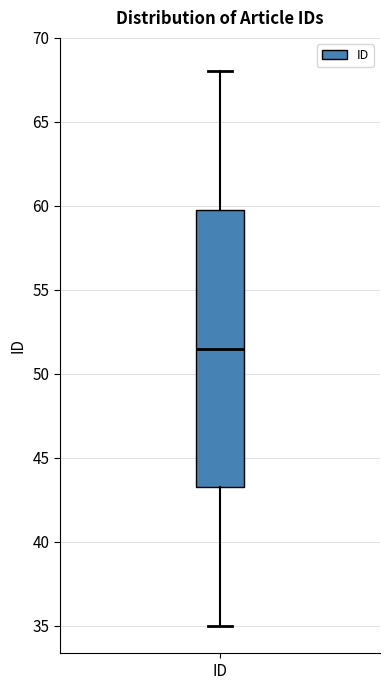

Where is the lower edge of the box for ID on the y-axis? The values are not printed on the chart, so give them approximately, as read against the axis.

43.5